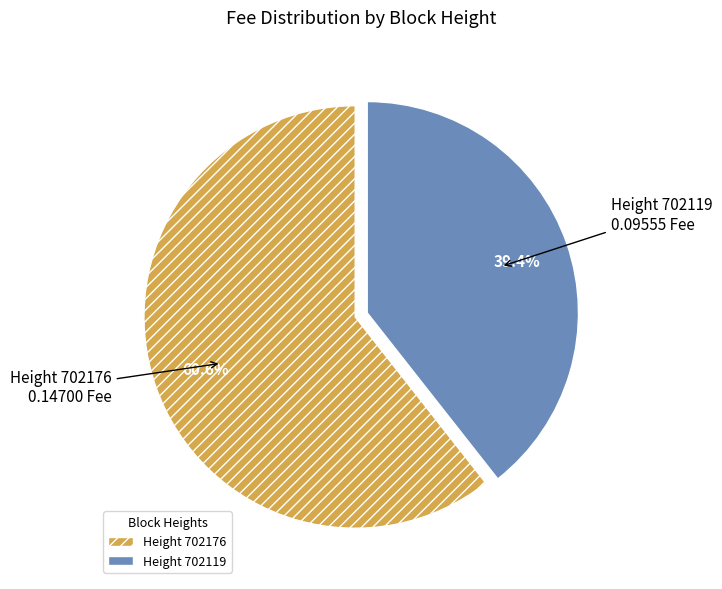

What is the total percentage of Height 702176 and Height 702119?

100.0%